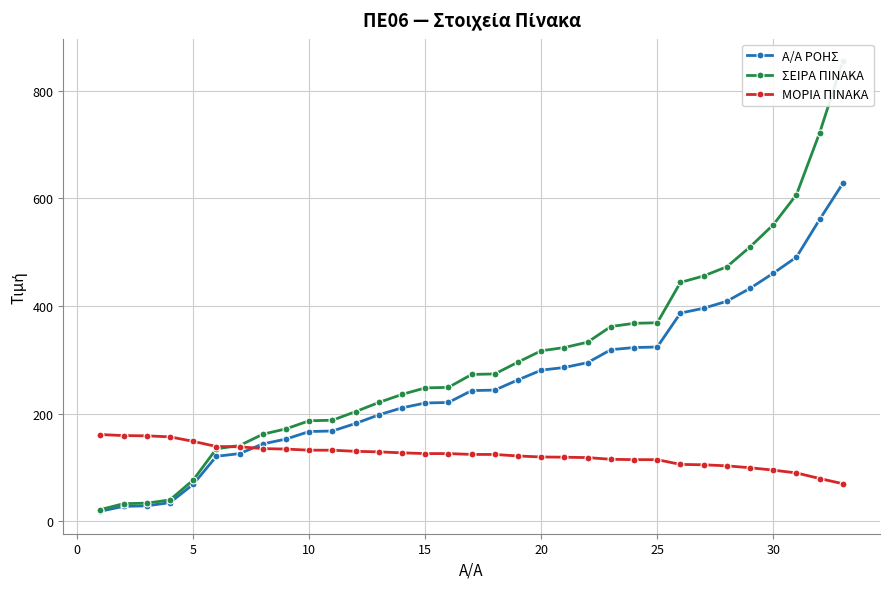

What is the minimum value for Α/Α ΡΟΗΣ?

19.0